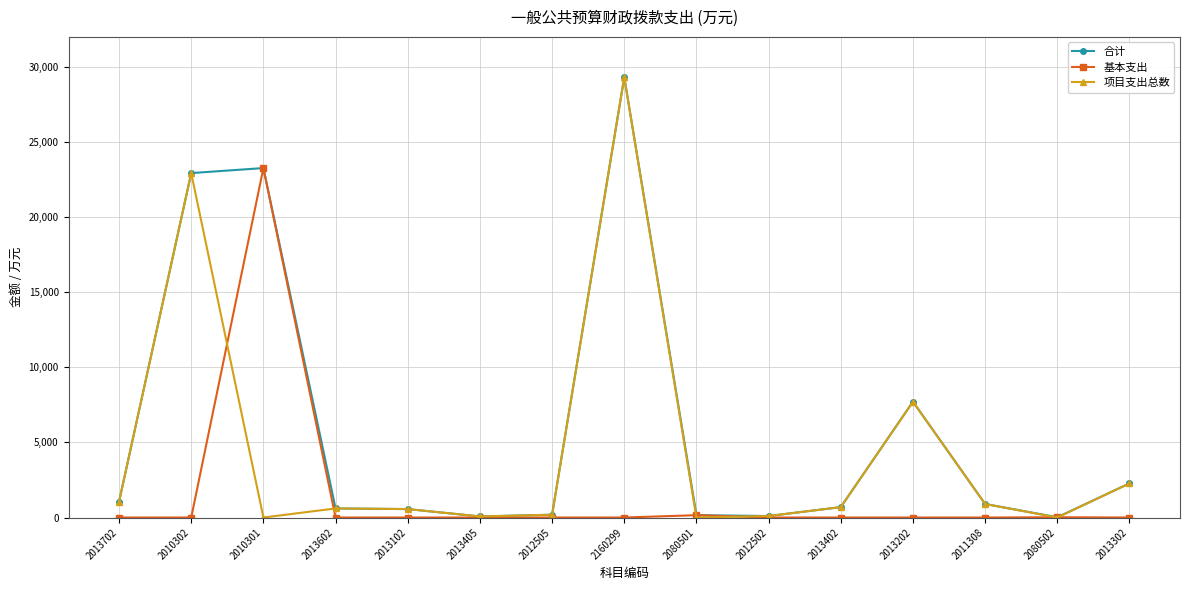

Which category has the highest value in the 项目支出总数 series?

2160299